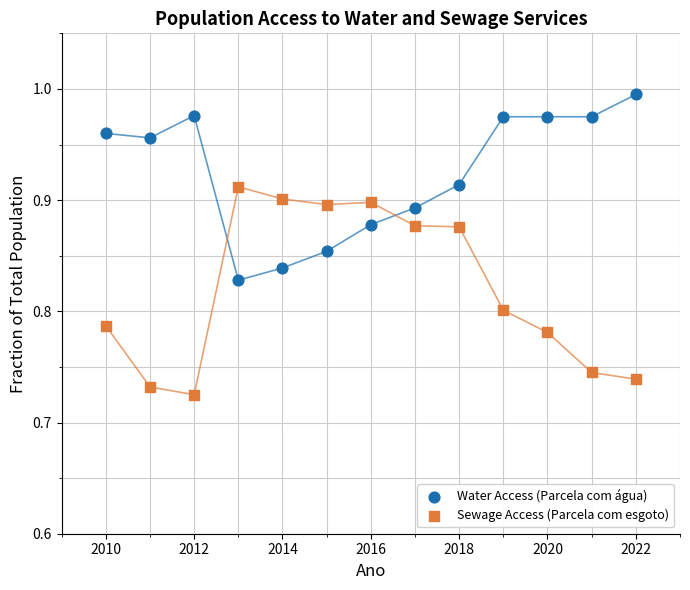

What are all the series names shown in the legend?

Water Access (Parcela com água), Sewage Access (Parcela com esgoto)